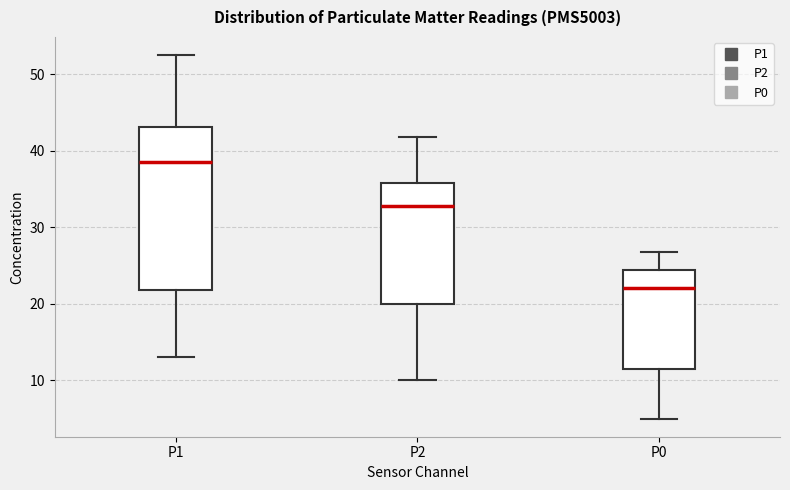

Reading left to right, read every box against the y-axis: the position of its median line, the range the box covers, and the ends of its whiskers. The values are not printed on the chart, so give them approximately, as read against the axis.

P1: median 39, box 22 to 43, whiskers 13 to 53
P2: median 33, box 20 to 36, whiskers 10 to 42
P0: median 22, box 12 to 24, whiskers 5 to 27